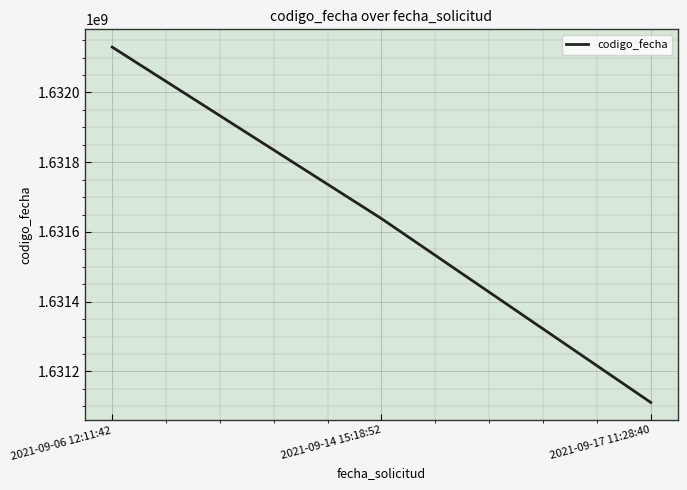

What is the approximate value at 2021-09-14 15:18:52, to the nearest 10?

1631638200